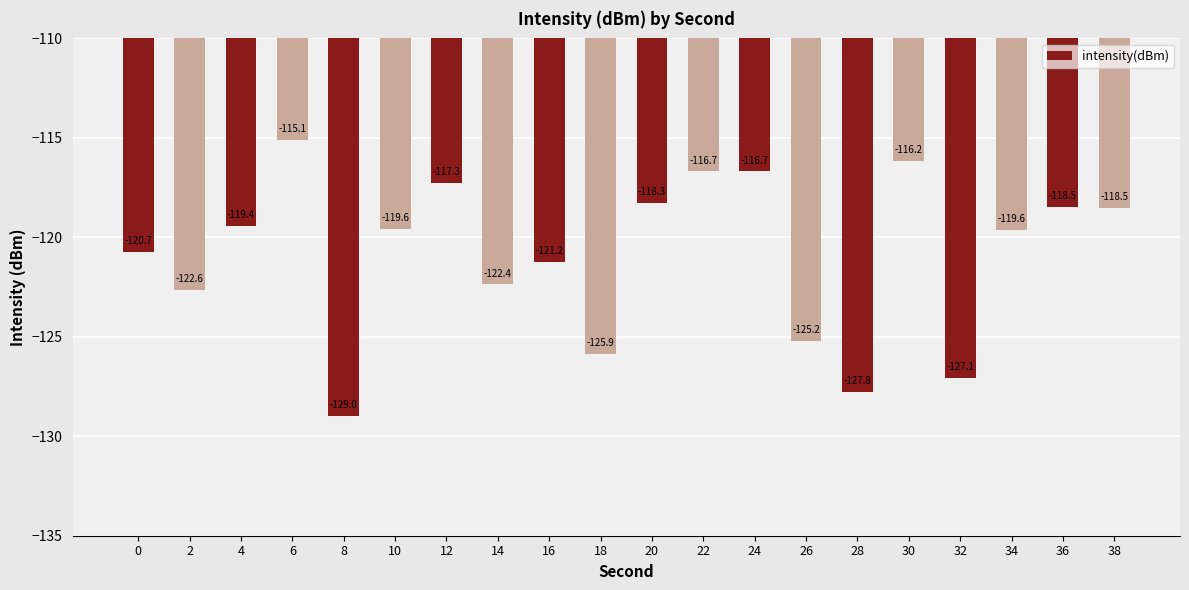

At which category does the chart reach its minimum across all series?

8